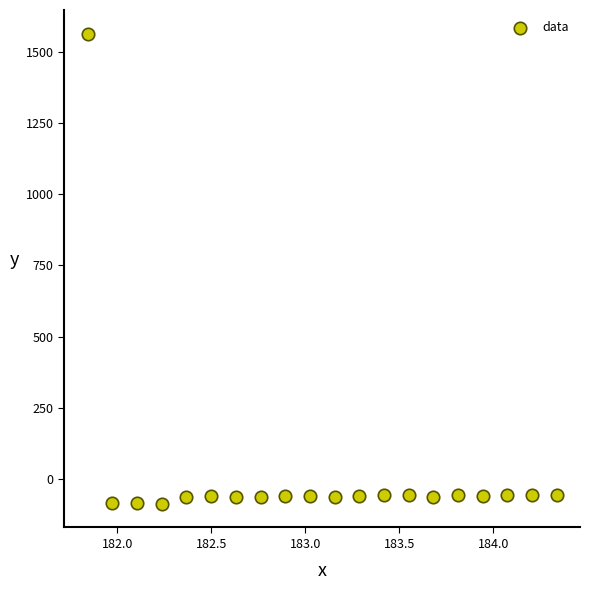

What is the range of Y values (max minus min)?

1651.6